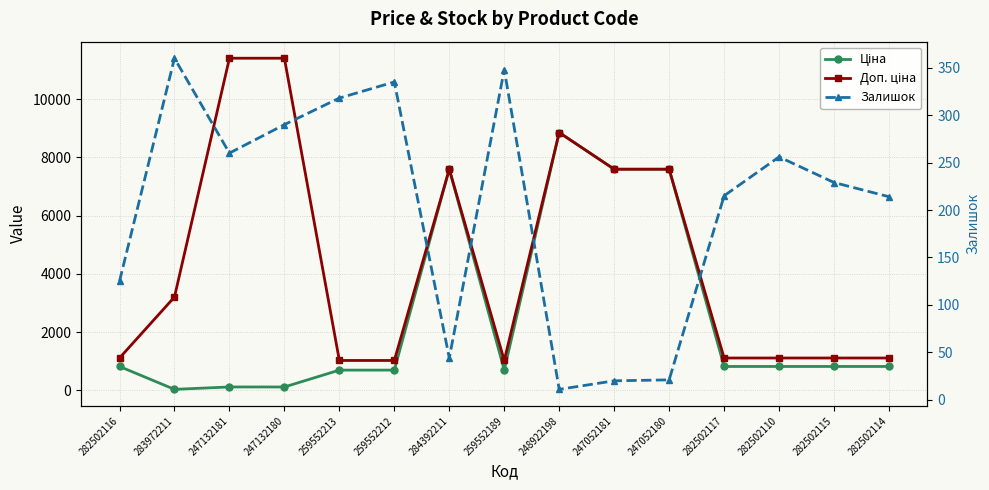

True or false: Ціна and Доп. ціна intersect in this chart.

False